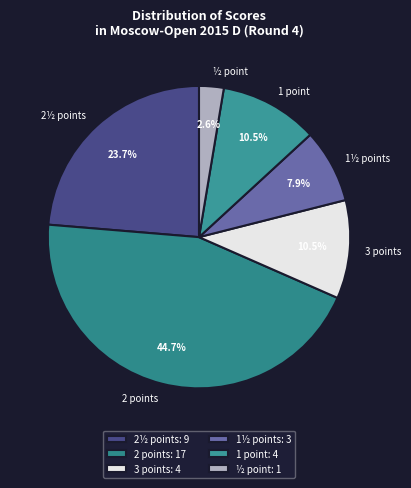

Approximately how many times larger is the value at 2½ points compared to 2 points?

0.5